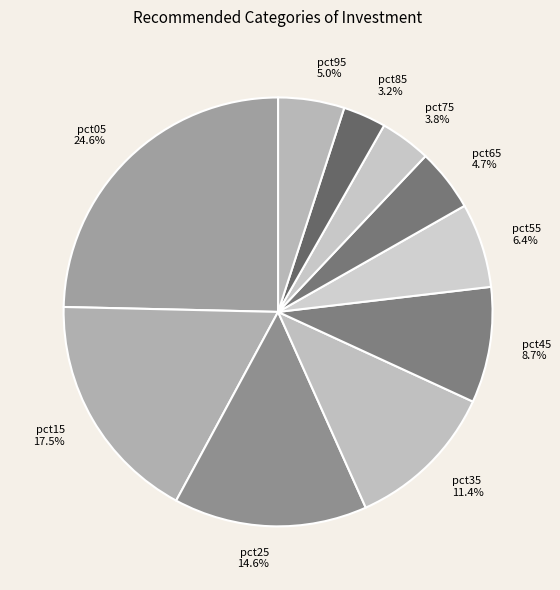

Approximately how many times larger is the value at pct55 compared to pct35?

0.6